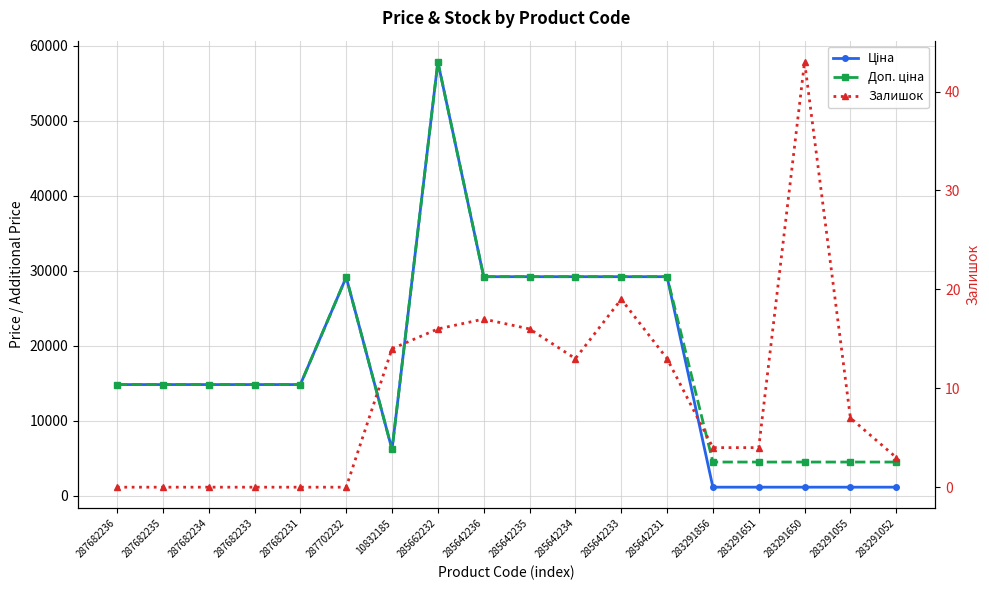

What is the difference between the maximum and minimum values in the Залишок series?

43.0